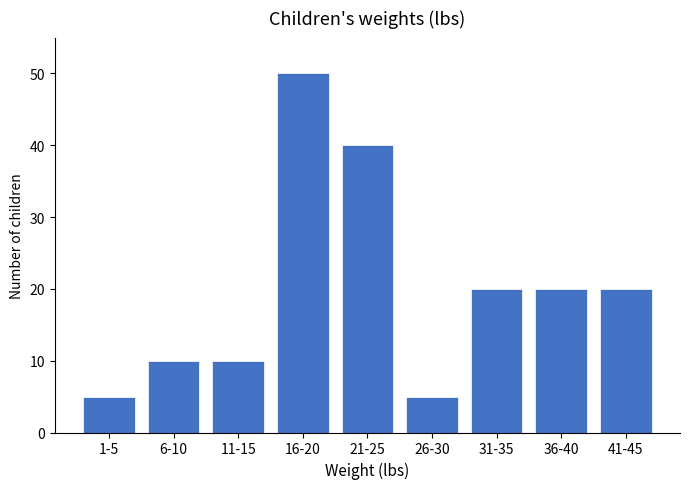

Reading left to right, list all the values displayed in this chart.

1-5=5	6-10=10	11-15=10	16-20=50	21-25=40	26-30=5	31-35=20	36-40=20	41-45=20